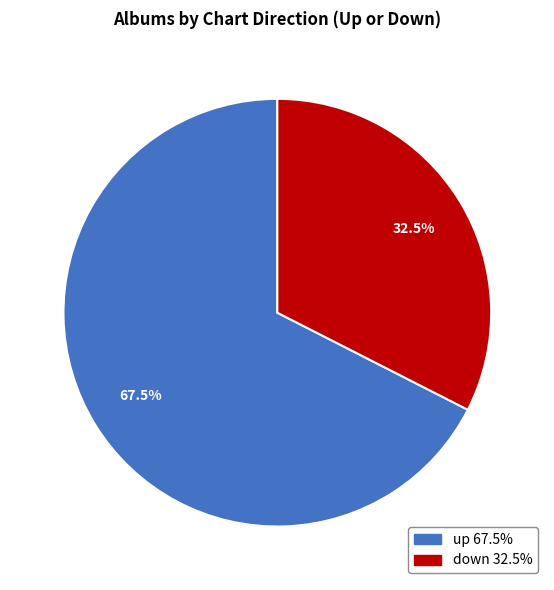

Rank the categories by value from lowest to highest.

down, up